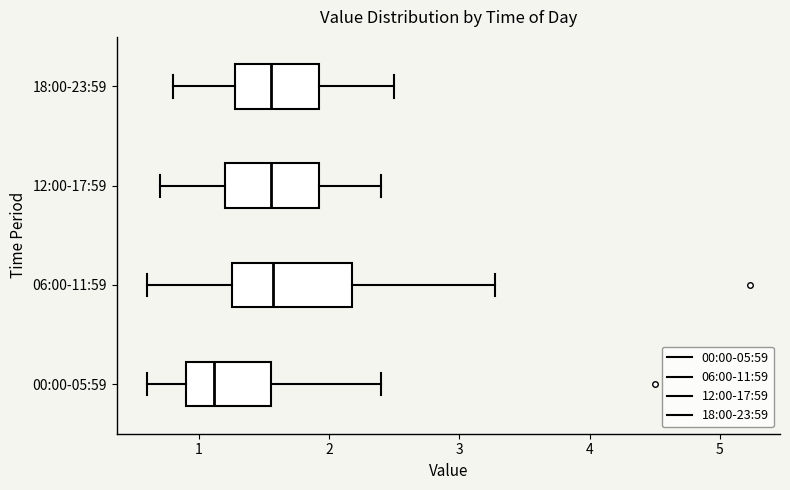

Reading bottom to top, transcribe this box plot: for each box, give where its median line is, the range the box spans, and where its two whiskers end, as read against the x-axis. The values are not printed on the chart, so give them approximately, as read against the axis.

00:00-05:59: median 1.1, box 0.9 to 1.6, whiskers 0.6 to 2.4
06:00-11:59: median 1.6, box 1.3 to 2.2, whiskers 0.6 to 3.3
12:00-17:59: median 1.6, box 1.2 to 1.9, whiskers 0.7 to 2.4
18:00-23:59: median 1.6, box 1.3 to 1.9, whiskers 0.8 to 2.5